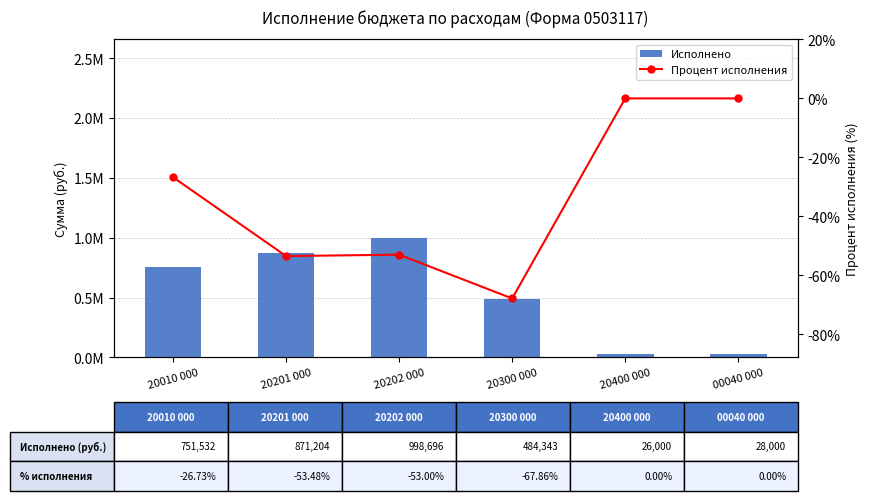

How many data points does each series have?

6